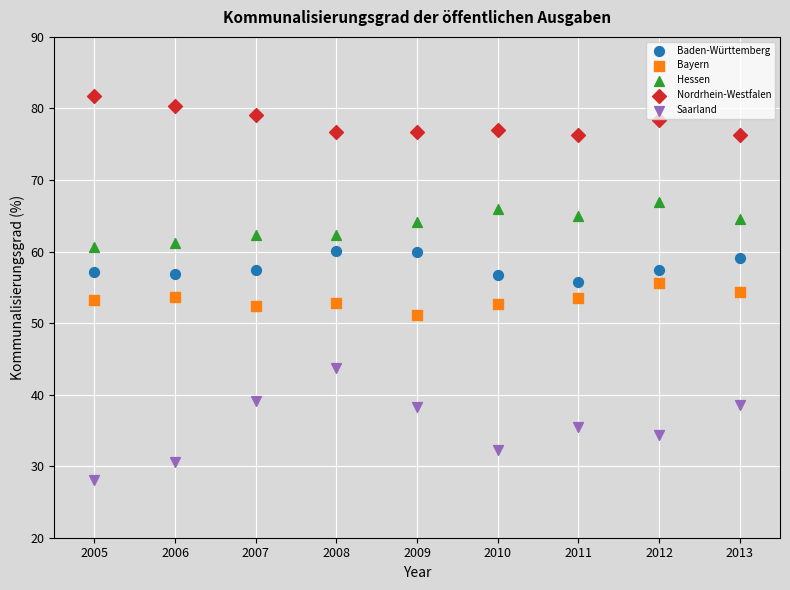

Which series reaches the maximum Y coordinate?

Nordrhein-Westfalen